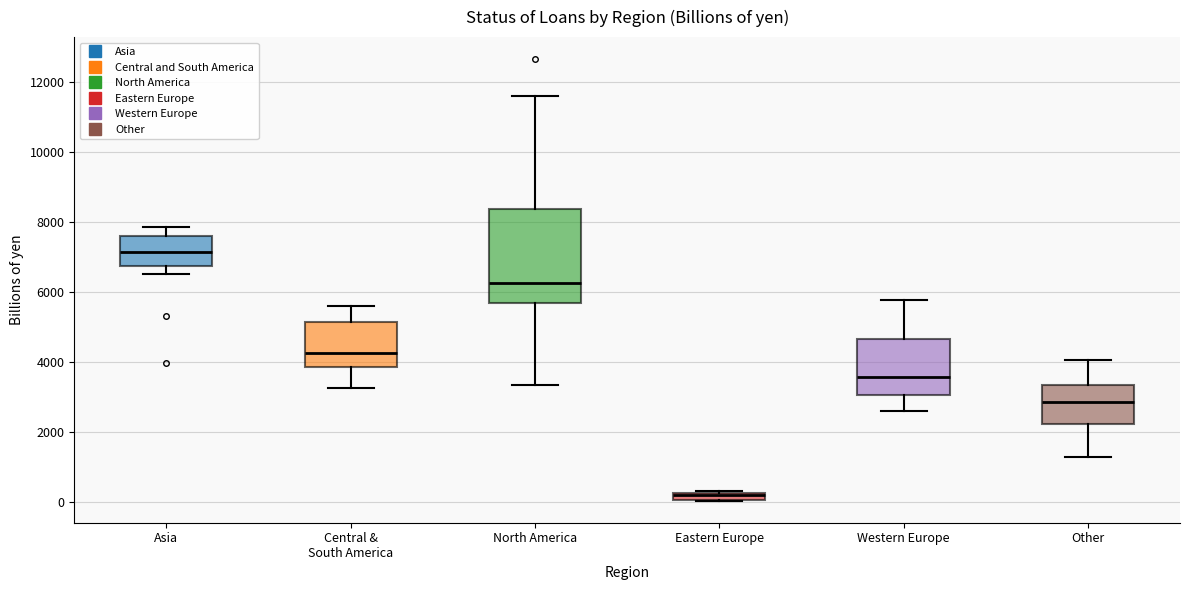

Which box's median line is the lowest?

Eastern Europe